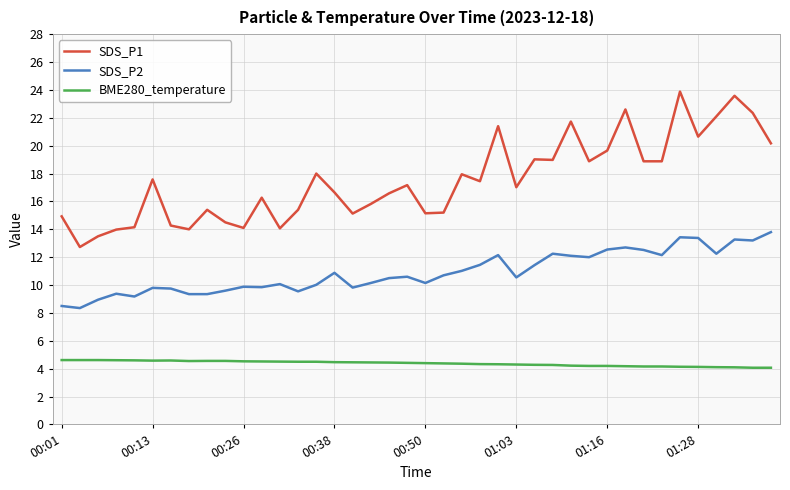

True or false: SDS_P1 and SDS_P2 intersect in this chart.

False